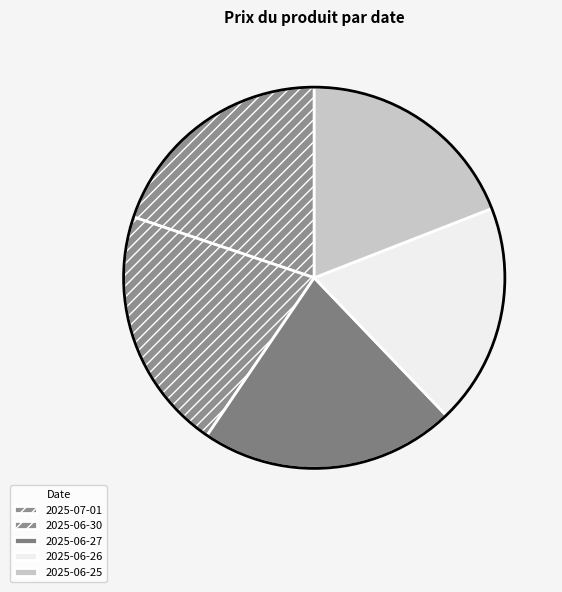

What is the largest slice in the pie chart?

2025-06-27